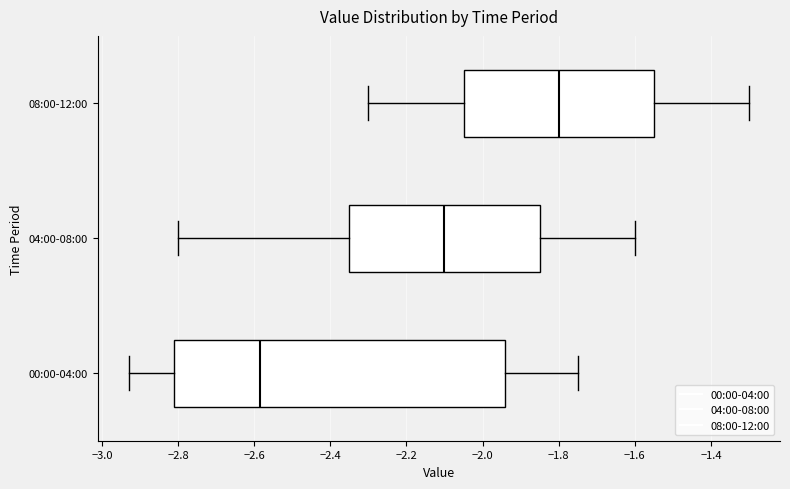

Reading bottom to top, transcribe this box plot: for each box, give where its median line is, the range the box spans, and where its two whiskers end, as read against the x-axis. The values are not printed on the chart, so give them approximately, as read against the axis.

00:00-04:00: median -2.58, box -2.80 to -1.94, whiskers -2.92 to -1.74
04:00-08:00: median -2.10, box -2.34 to -1.84, whiskers -2.80 to -1.60
08:00-12:00: median -1.80, box -2.04 to -1.54, whiskers -2.30 to -1.30